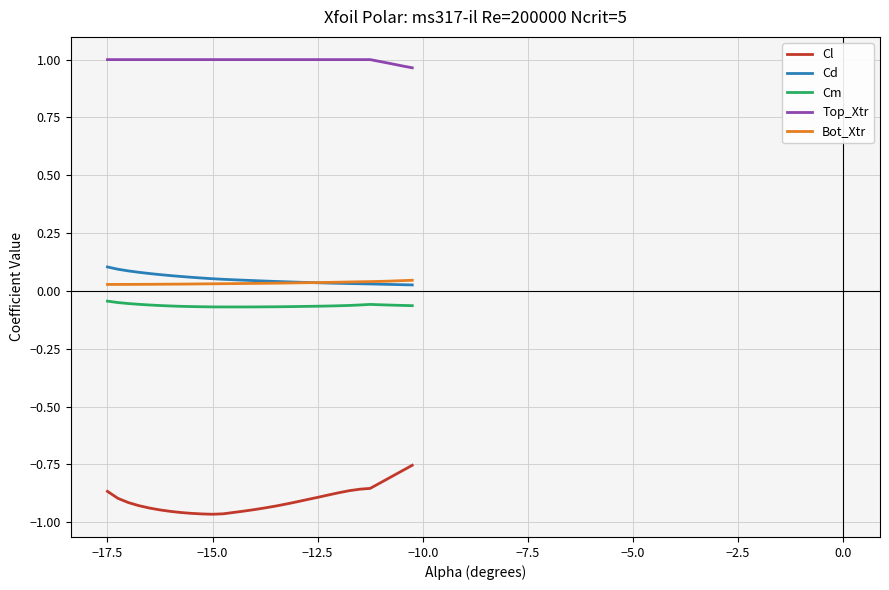

Which series has the largest range (max minus min)?

Cl